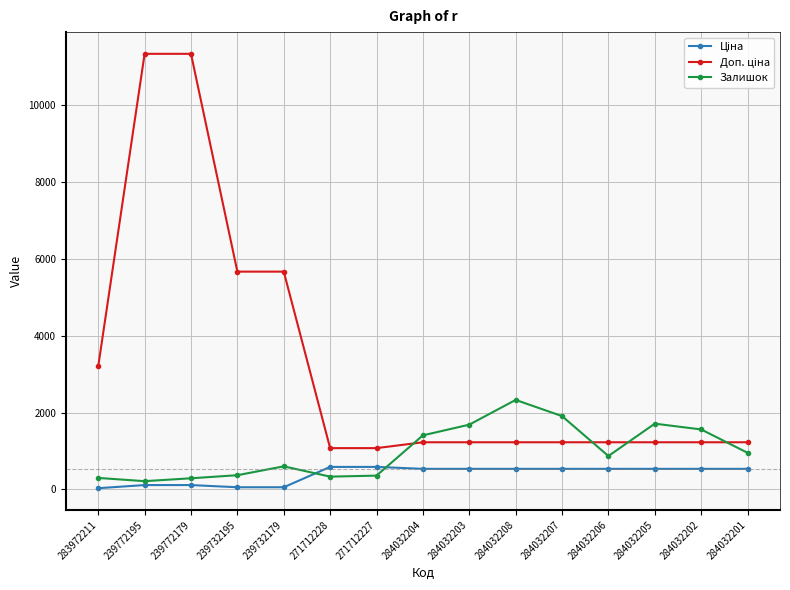

What is the total value across all series at 271712227?

2019.4